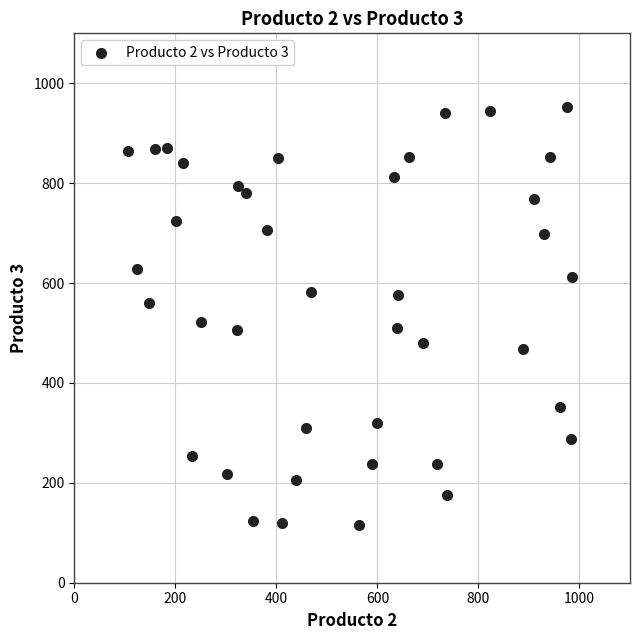

What Y value in the scatter plot is closest to 534?

523